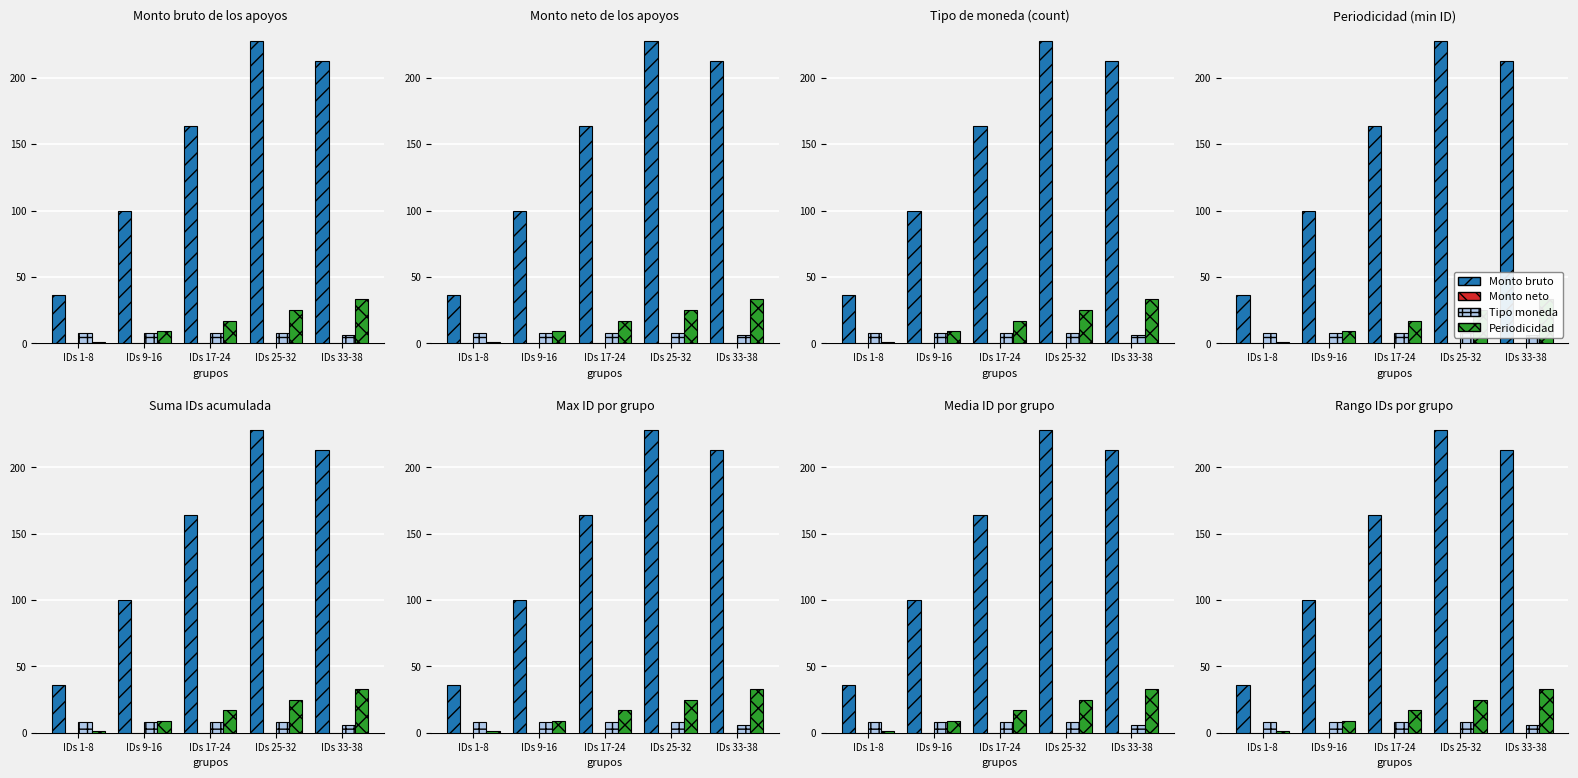

Which series has the largest range (max minus min)?

Monto bruto